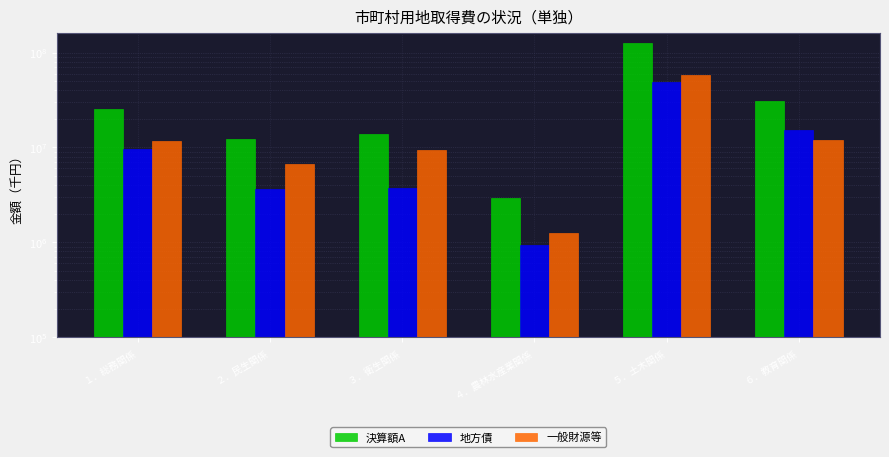

At how many categories does at least one series exceed 114746539?

1